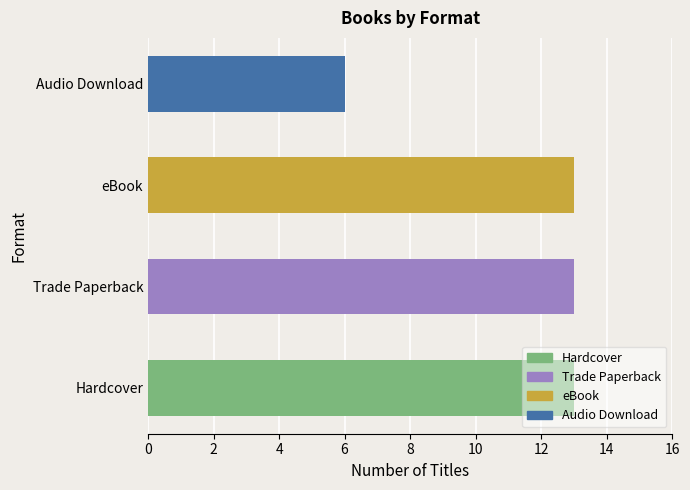

List the series in order of their peak value, highest first.

Hardcover, eBook, Trade Paperback, Audio Download